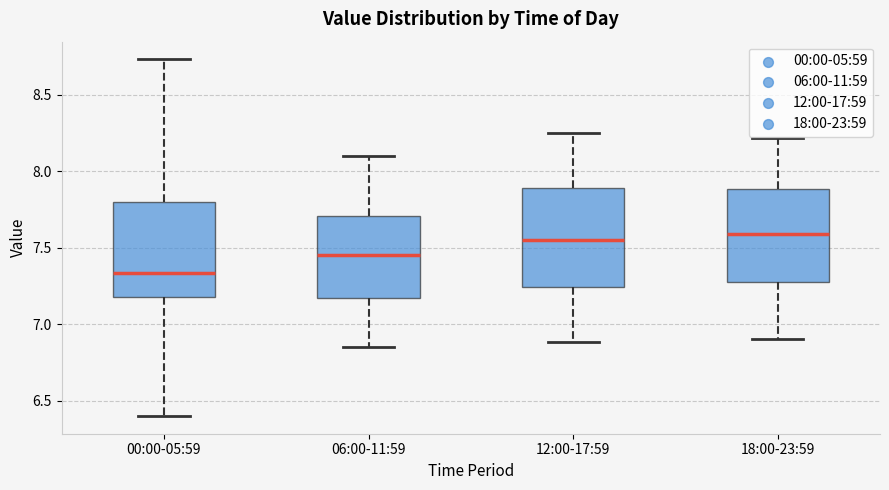

Reading left to right, transcribe this box plot: for each box, give where its median line is, the range the box spans, and where its two whiskers end, as read against the y-axis. The values are not printed on the chart, so give them approximately, as read against the axis.

00:00-05:59: median 7.35, box 7.20 to 7.80, whiskers 6.40 to 8.75
06:00-11:59: median 7.45, box 7.15 to 7.70, whiskers 6.85 to 8.10
12:00-17:59: median 7.55, box 7.25 to 7.90, whiskers 6.90 to 8.25
18:00-23:59: median 7.60, box 7.25 to 7.90, whiskers 6.90 to 8.20